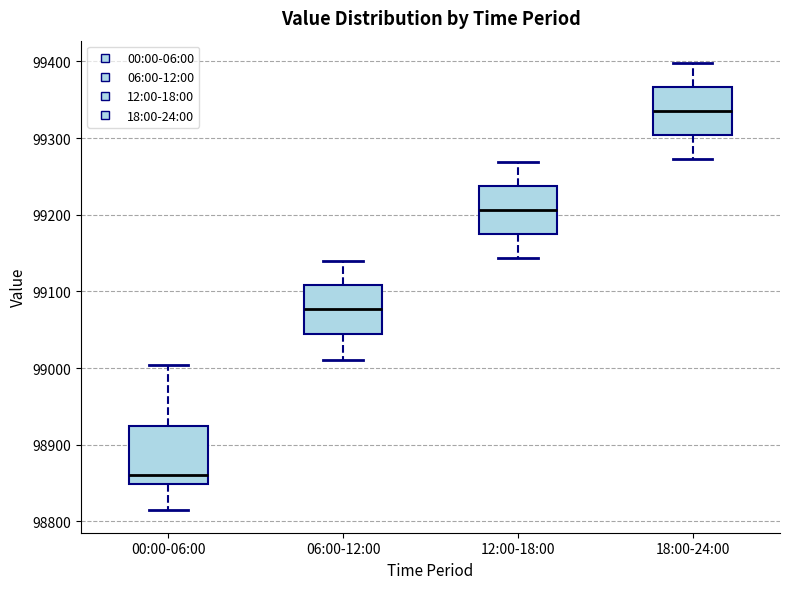

Reading left to right, read every box against the y-axis: the position of its median line, the range the box covers, and the ends of its whiskers. The values are not printed on the chart, so give them approximately, as read against the axis.

00:00-06:00: median 98860, box 98850 to 98920, whiskers 98810 to 99000
06:00-12:00: median 99080, box 99040 to 99110, whiskers 99010 to 99140
12:00-18:00: median 99210, box 99170 to 99240, whiskers 99140 to 99270
18:00-24:00: median 99340, box 99300 to 99370, whiskers 99270 to 99400